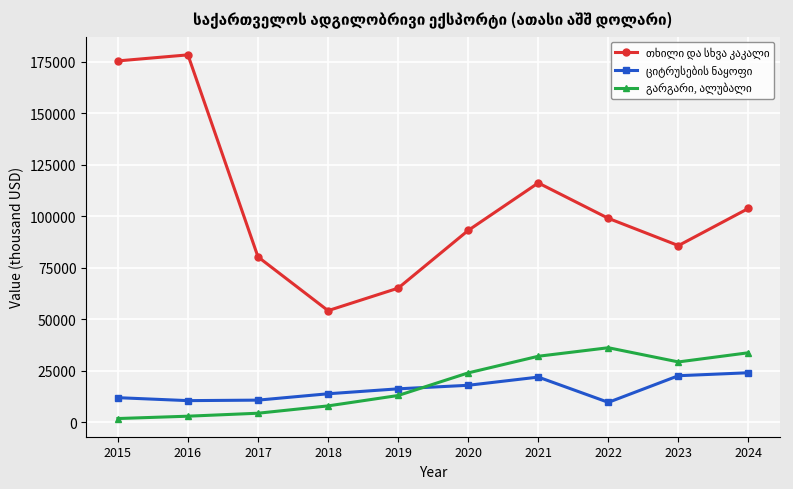

What is the difference between the highest and lowest values at 2024?

79858.1